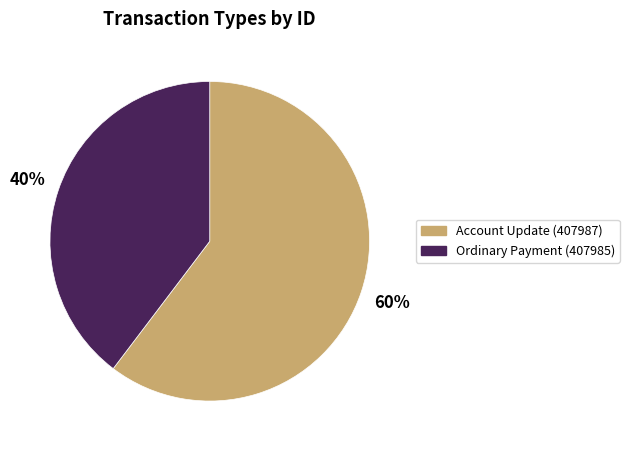

To the nearest percent, what is the combined percentage of Account Update (407987) and Ordinary Payment (407985)?

100%